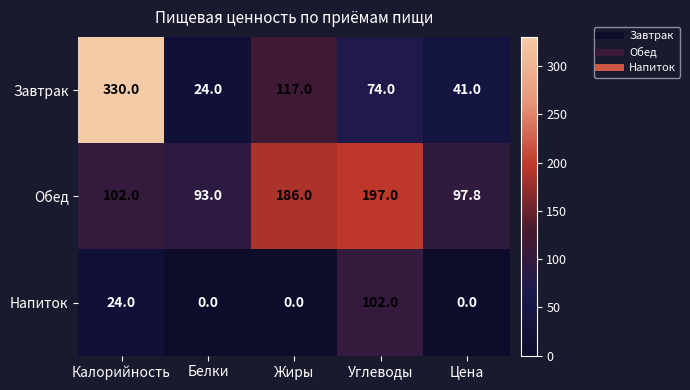

Rank the series at Цена from highest to lowest value.

Обед, Завтрак, Напиток